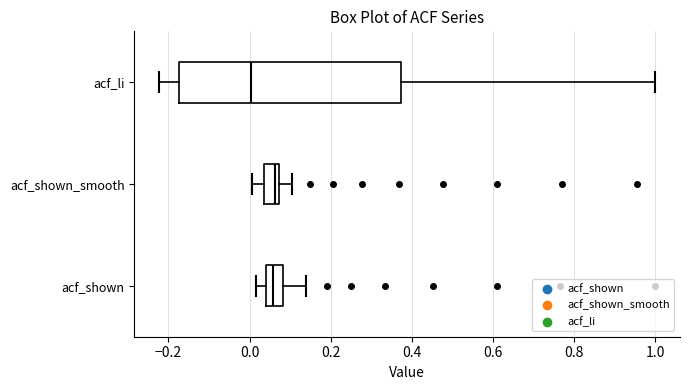

Where does the right whisker of the box for acf_shown end on the x-axis? The values are not printed on the chart, so give them approximately, as read against the axis.

0.14